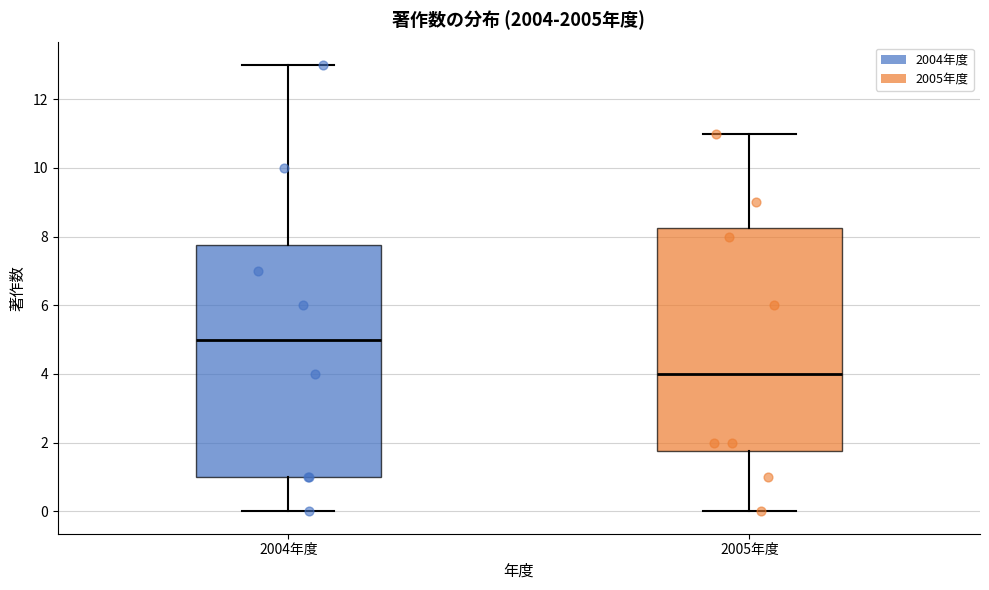

Reading left to right, read every box against the y-axis: the position of its median line, the range the box covers, and the ends of its whiskers. The values are not printed on the chart, so give them approximately, as read against the axis.

2004年度: median 5.0, box 1.0 to 7.8, whiskers 0.0 to 13.0
2005年度: median 4.0, box 1.8 to 8.2, whiskers 0.0 to 11.0